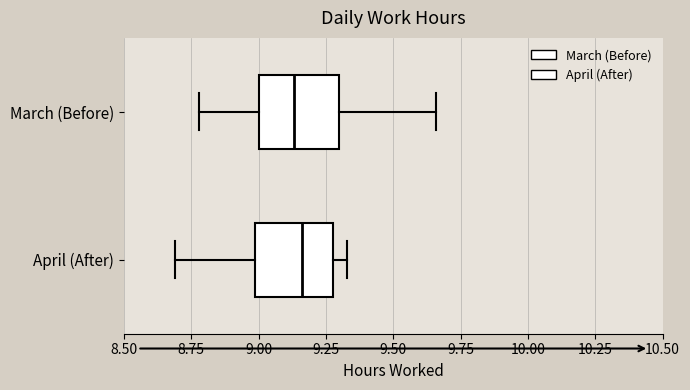

Reading bottom to top, read every box against the x-axis: the position of its median line, the range the box covers, and the ends of its whiskers. The values are not printed on the chart, so give them approximately, as read against the axis.

April (After): median 9.15, box 9.00 to 9.30, whiskers 8.70 to 9.35
March (Before): median 9.15, box 9.00 to 9.30, whiskers 8.80 to 9.65